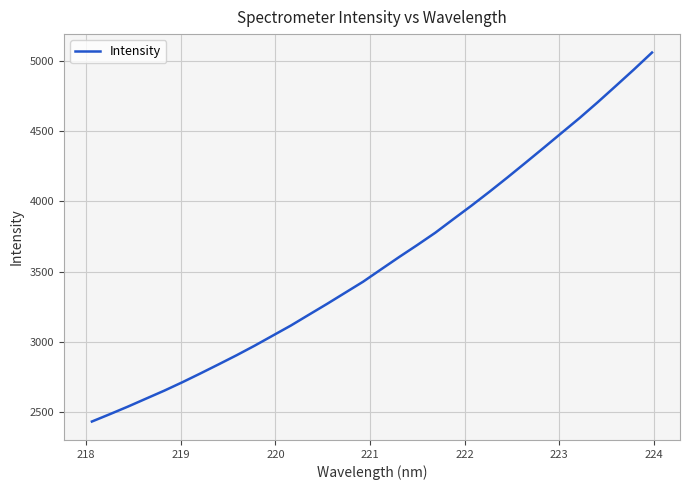

What is the smallest value displayed?

2433.8